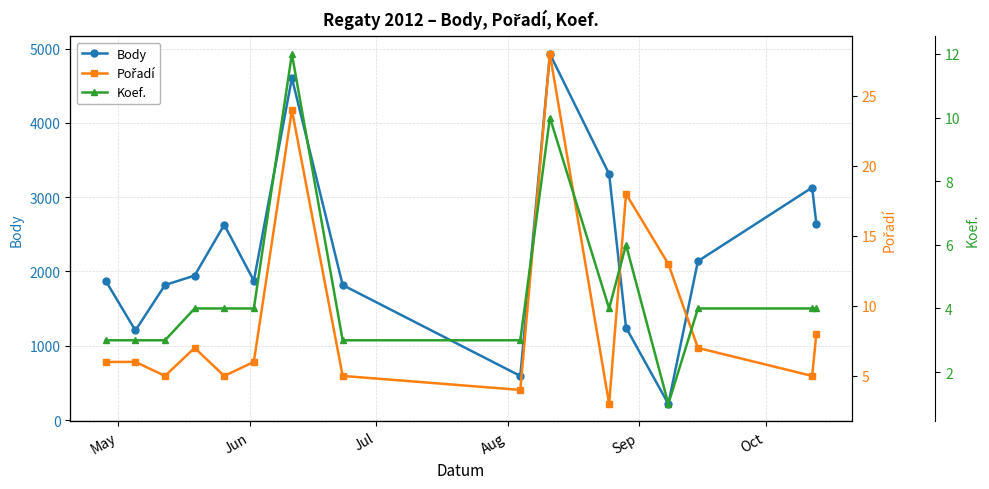

In Body, how many points are higher than both neighbors (excluding endpoints)?

4